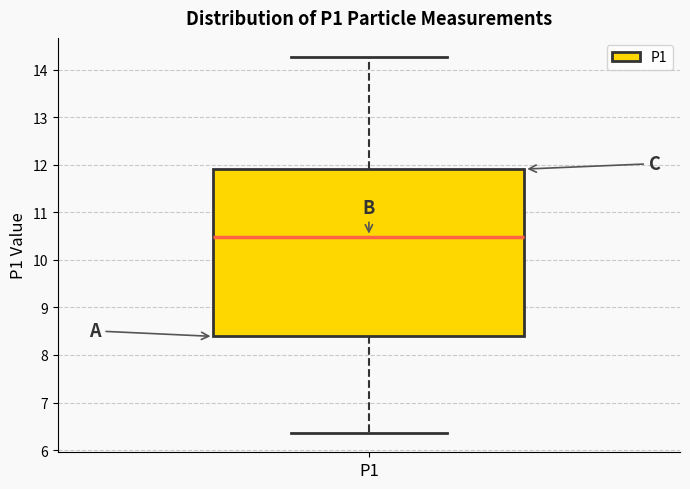

Read this box plot against the y-axis: the position of the median line, the range covered by the box, and the ends of both whiskers. The values are not printed on the chart, so give them approximately, as read against the axis.

median 10.5, box 8.4 to 11.9, whiskers 6.4 to 14.3